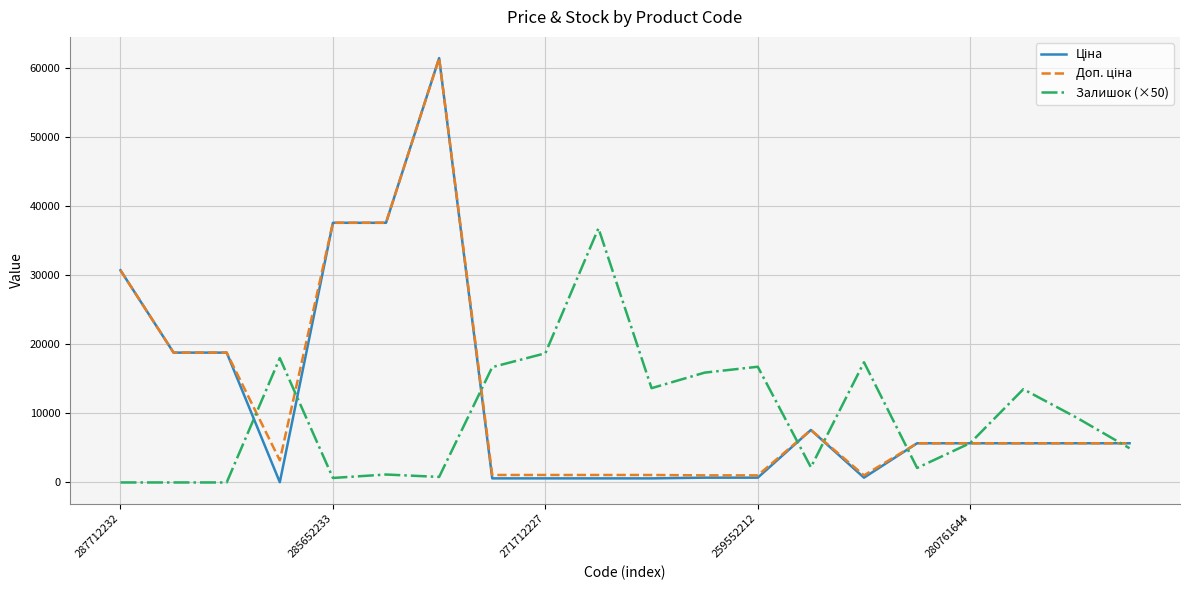

What is the highest value of the Залишок (×50) series?

36800.0